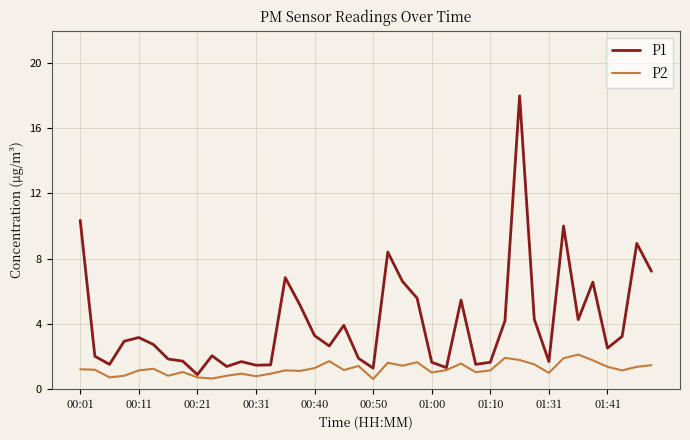

Which series has the largest range (max minus min)?

P1